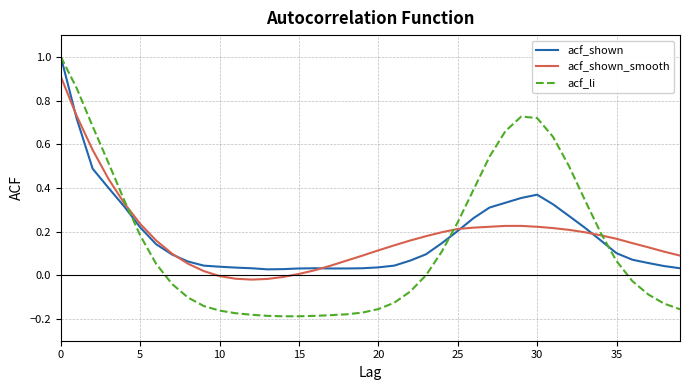

Which series has the widest spread of values?

acf_li